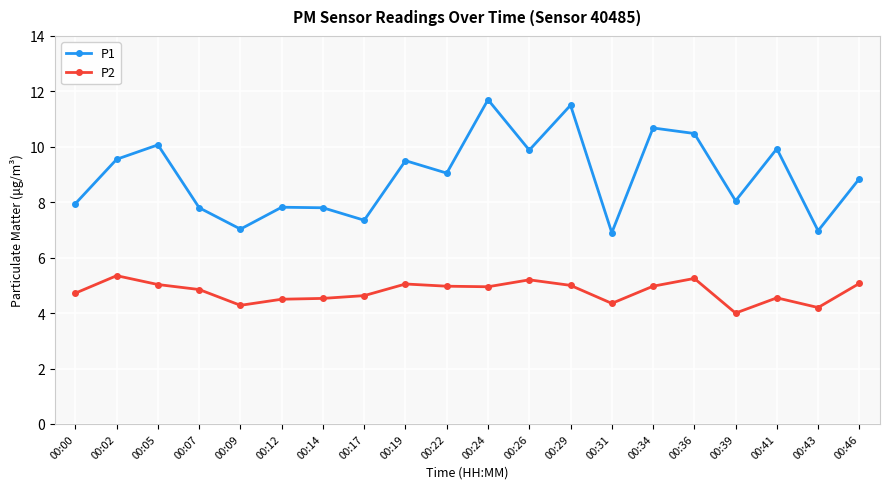

What is the approximate value of P2 at 00:17?

4.6